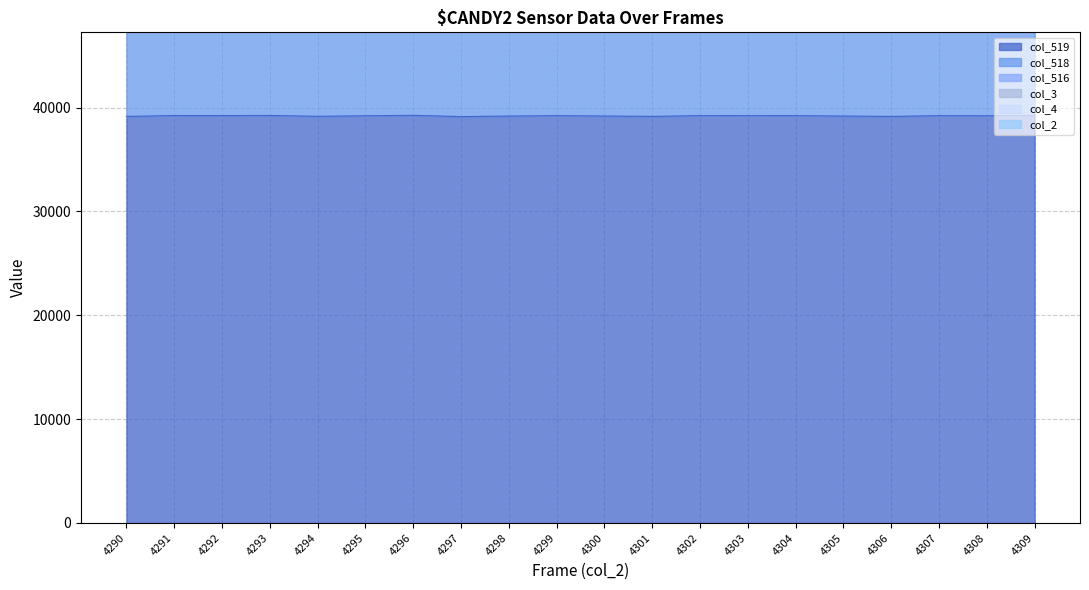

The col_2 series shows 69842 at 4307. True or false?

True